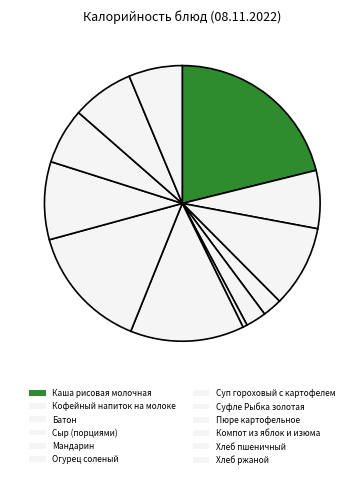

Rank the categories by value from highest to lowest.

Каша рисовая молочная, Суфле Рыбка золотая, Суп гороховый с картофелем, Батон, Пюре картофельное, Хлеб пшеничный, Кофейный напиток на молоке, Компот из яблок и изюма, Хлеб ржаной, Мандарин, Сыр (порциями), Огурец соленый